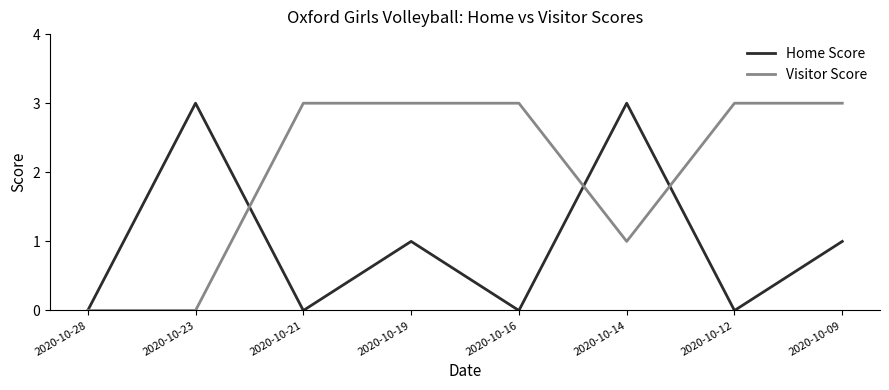

What is the highest value of the Visitor Score series?

3